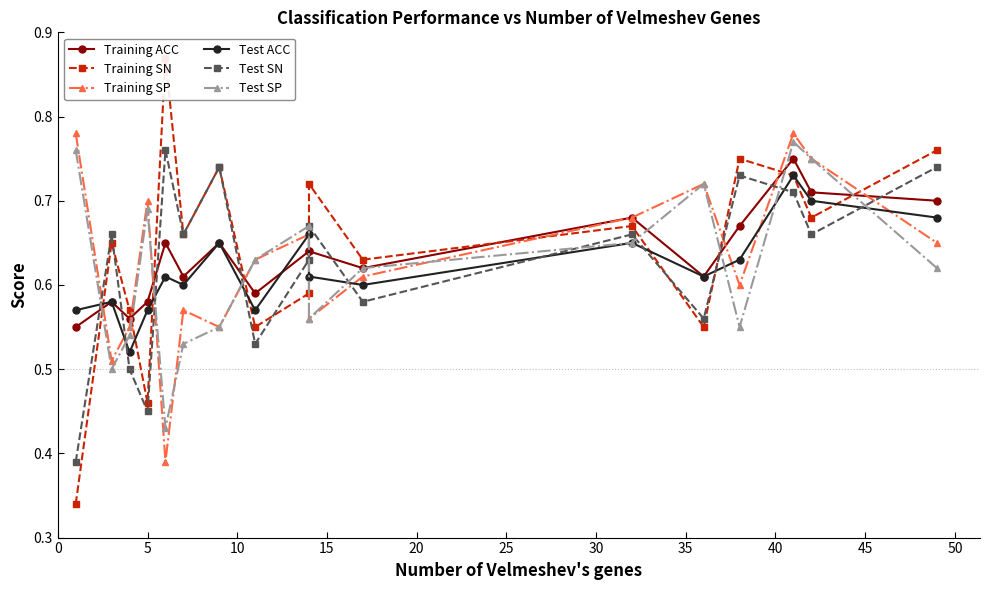

How many intersections are there between Test SP and Training ACC?

9